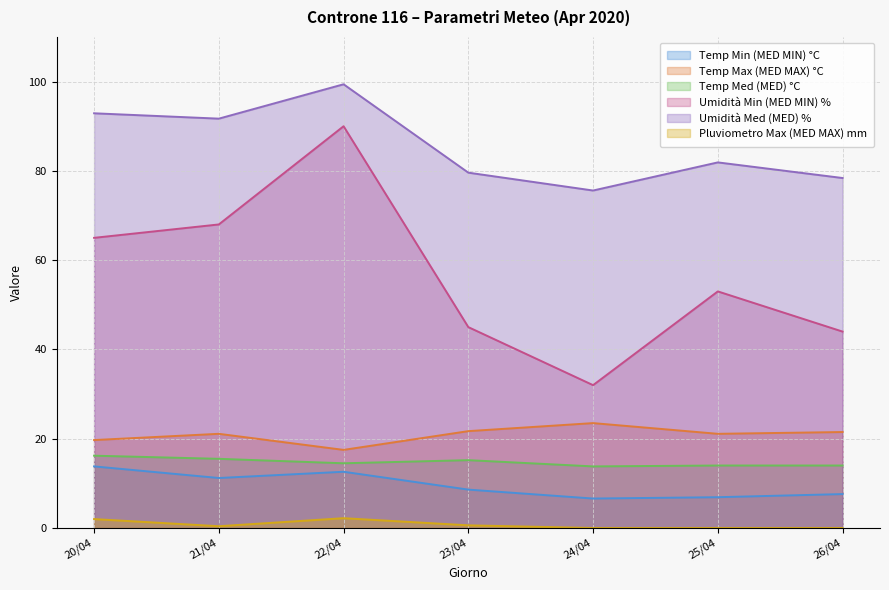

Count the number of data series in this chart.

6